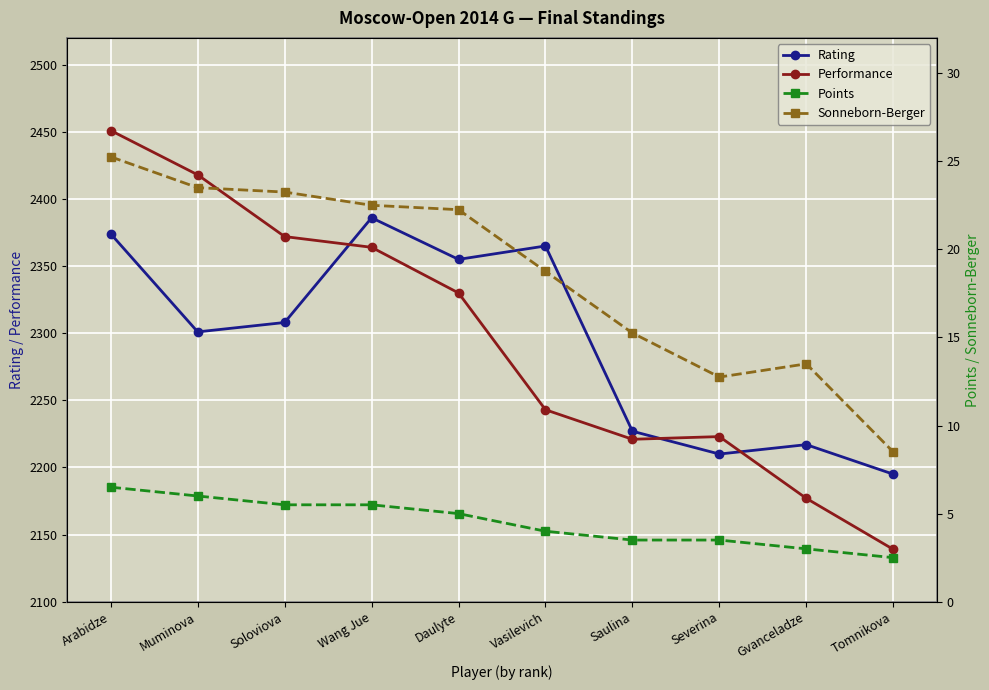

What value does the Points series have at Arabidze?

6.5